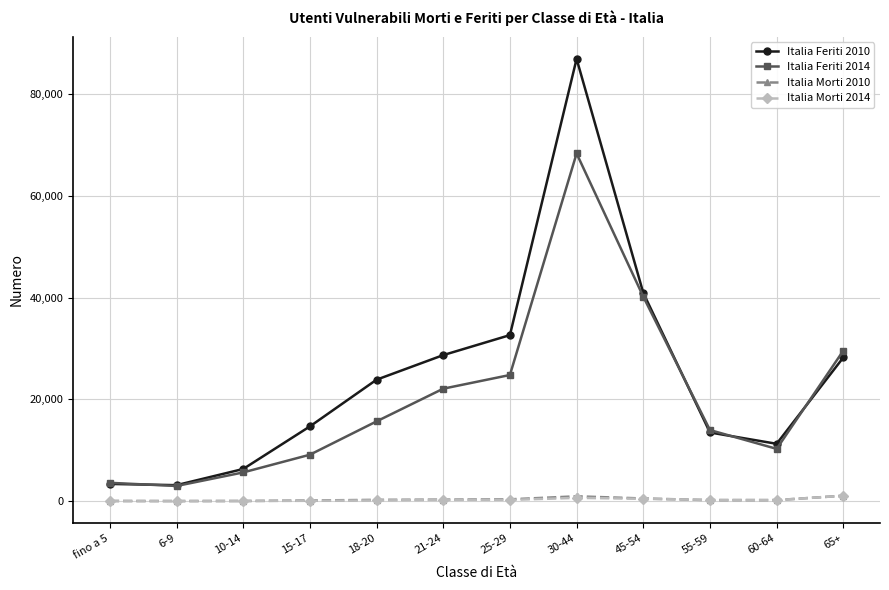

Which category has the highest value in the Italia Feriti 2010 series?

30-44